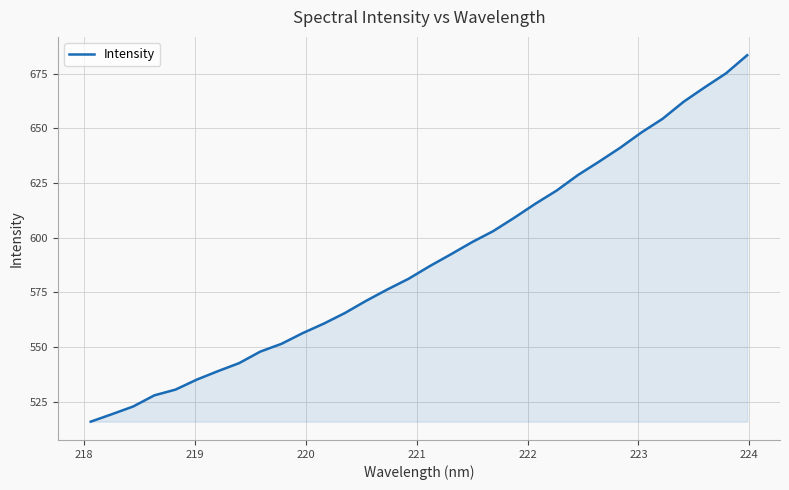

What is the minimum value shown in the chart?

515.9